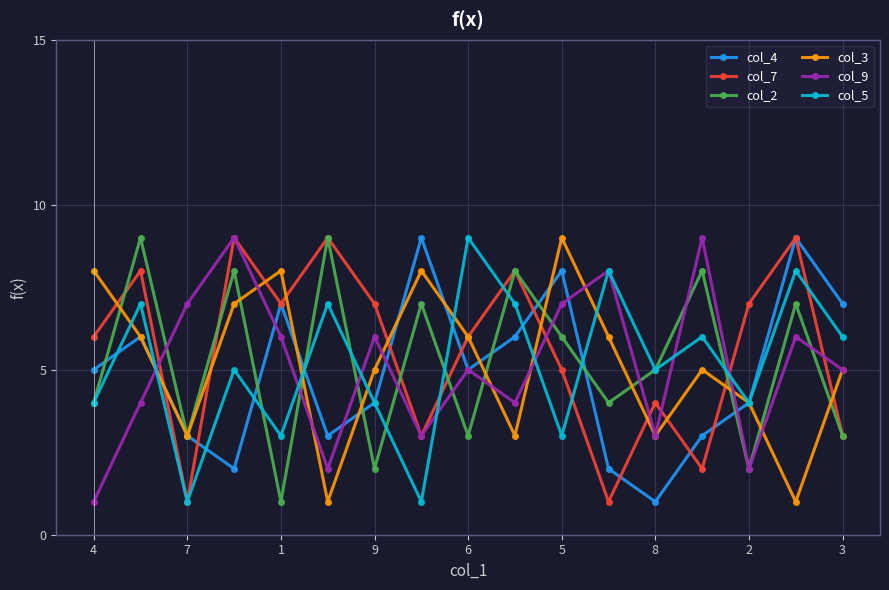

What is the value of the col_2 point at the 13th from the left?

5